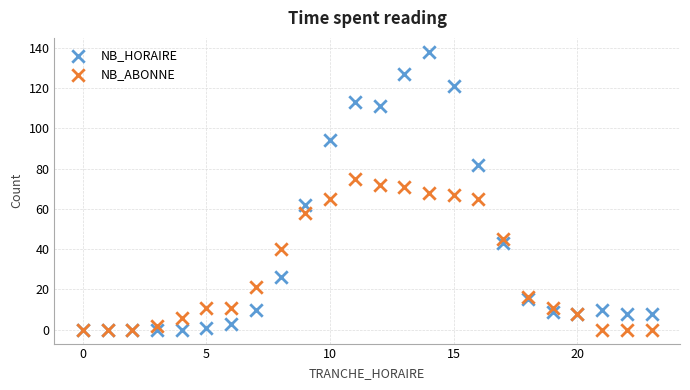

What are all the series names shown in the legend?

NB_HORAIRE, NB_ABONNE